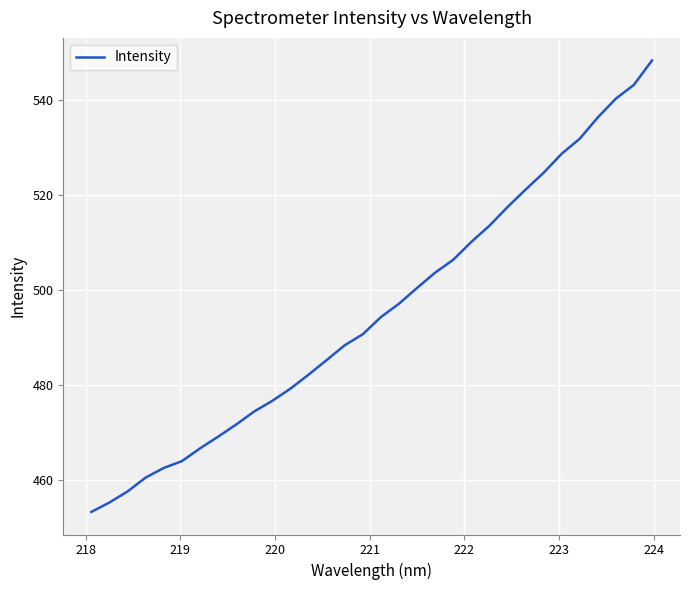

What is the difference between the maximum and minimum values?

95.2